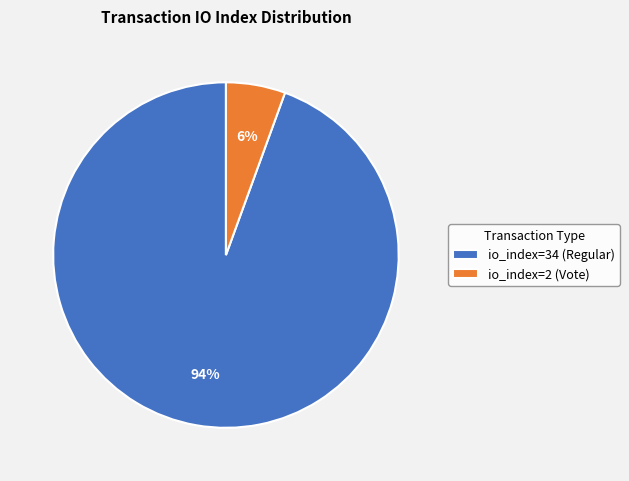

The io_index=2 (Vote) slice represents 6% of the pie. True or false?

True